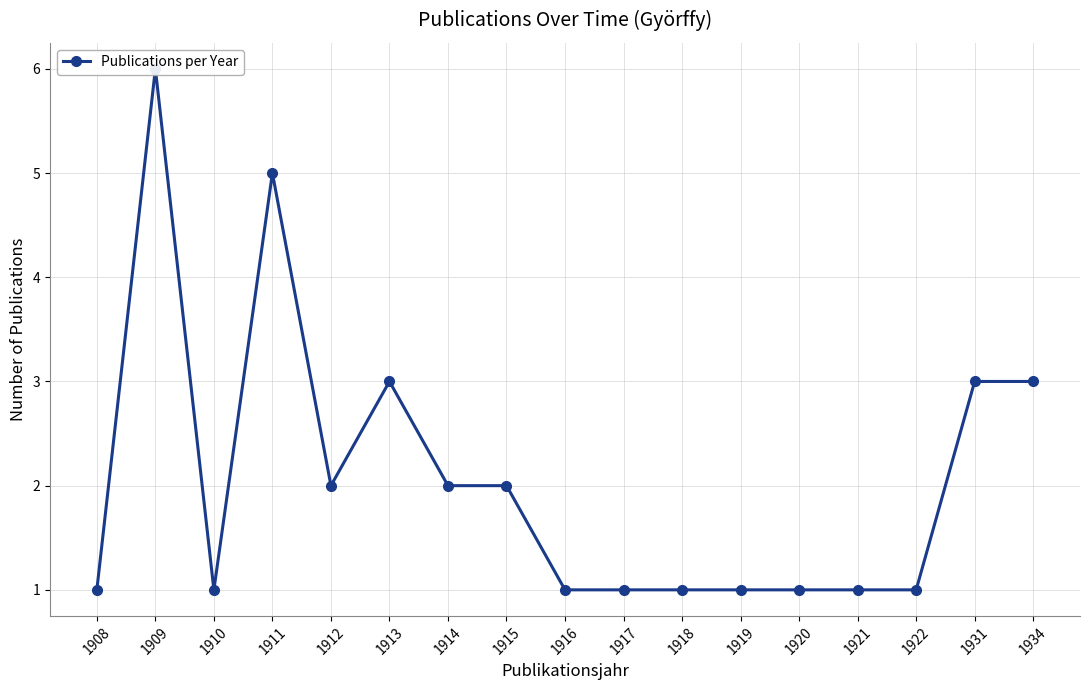

Read the value at 1917.

1